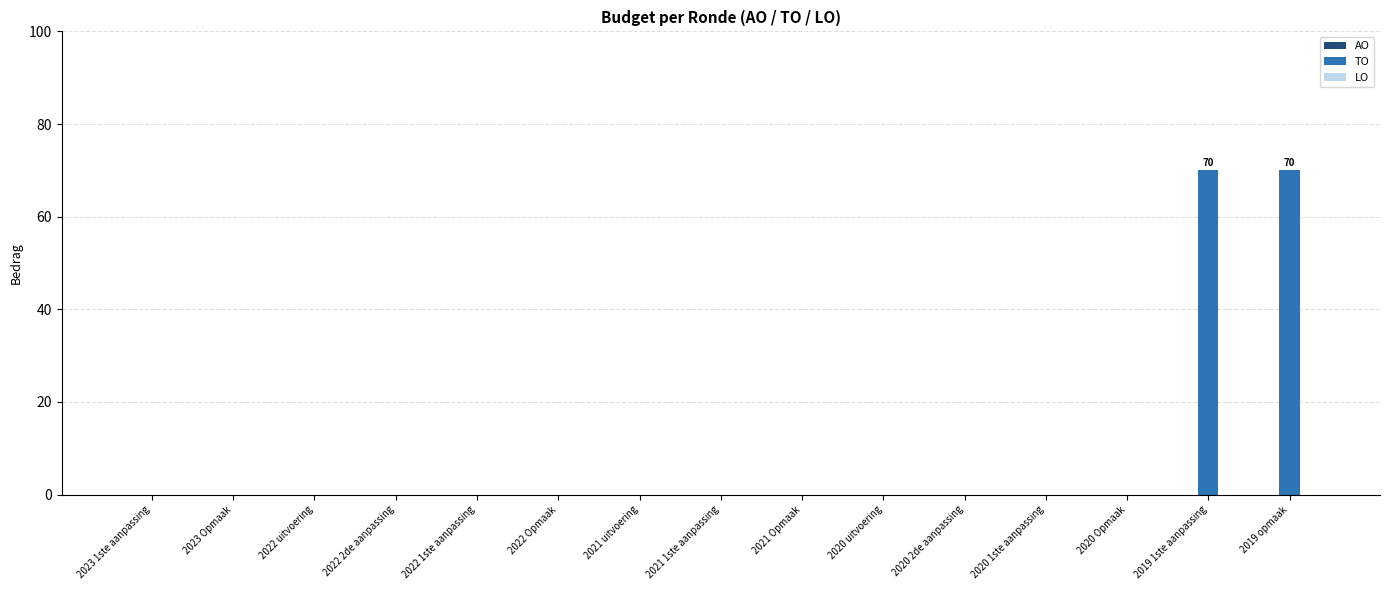

The value at 2020 uitvoering is 0. True or false?

True